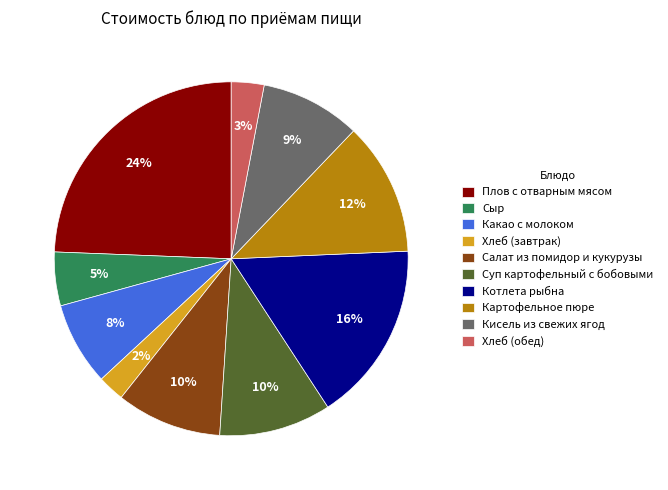

Does any single category account for the majority?

No